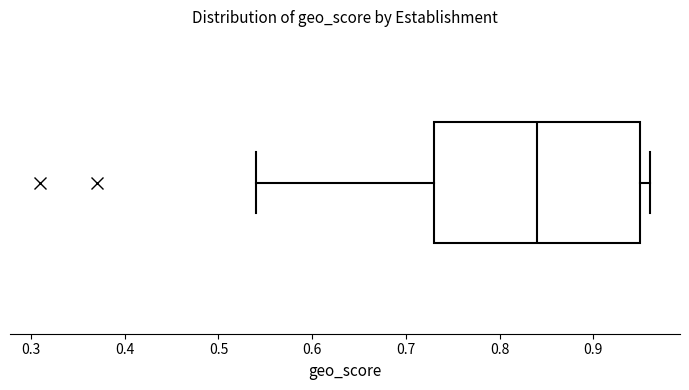

Where is the left edge of the box on the x-axis? The values are not printed on the chart, so give them approximately, as read against the axis.

0.73